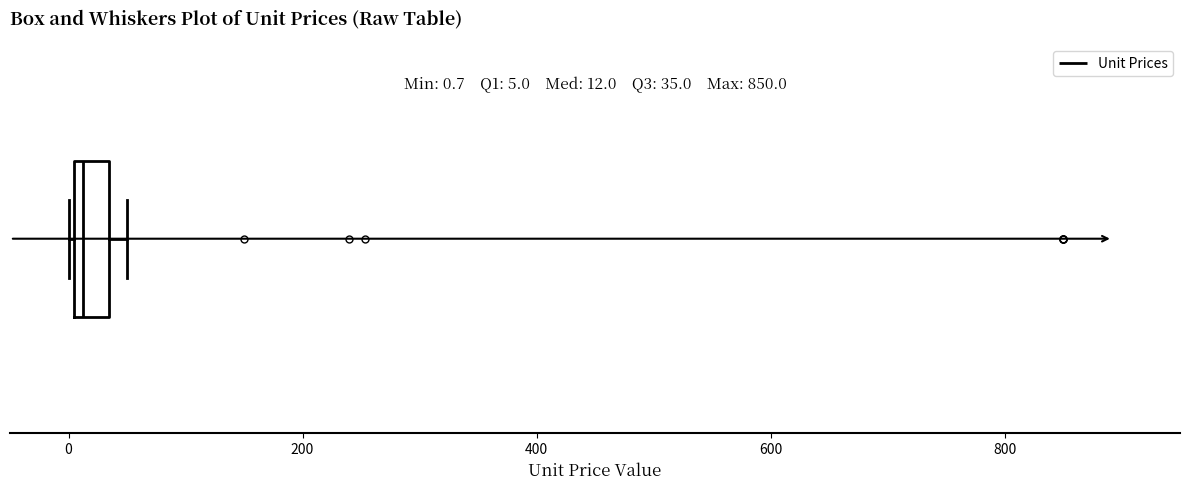

Read this box plot against the x-axis: the position of the median line, the range covered by the box, and the ends of both whiskers. The values are not printed on the chart, so give them approximately, as read against the axis.

median 20, box 0 to 40, whiskers 0 to 60